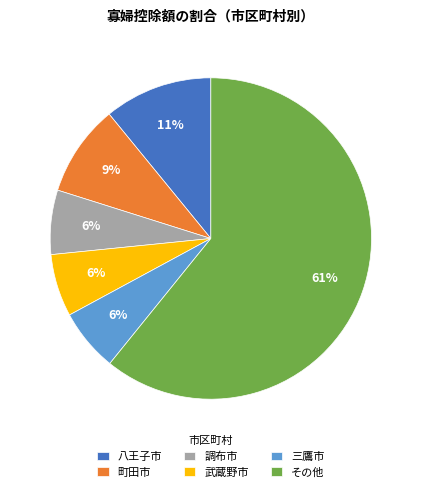

Is there a majority slice in this chart?

Yes